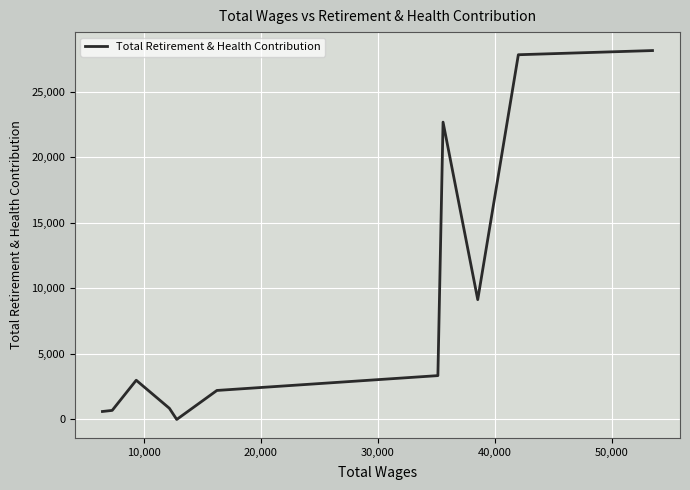

What is the difference between the maximum and minimum values?

28149